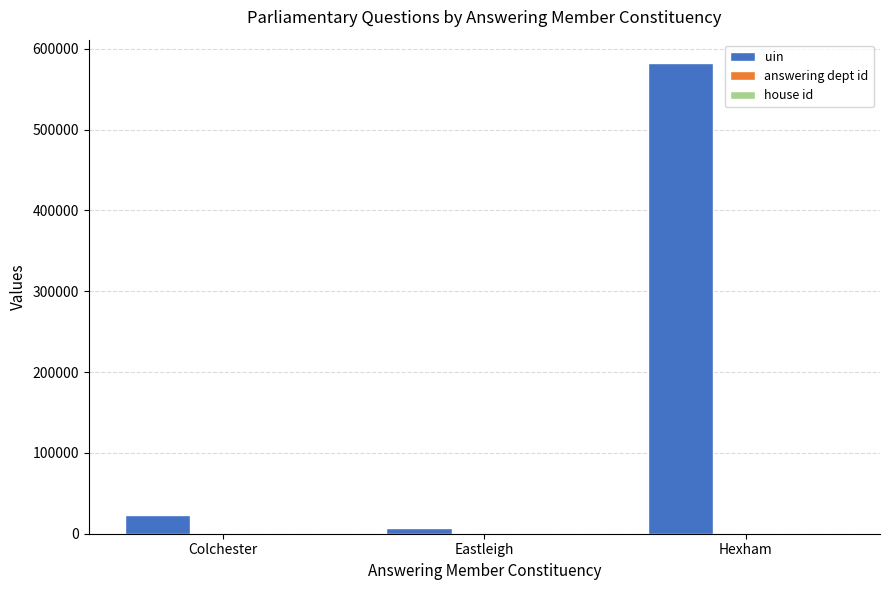

At which category is the sum across all series the highest?

Hexham